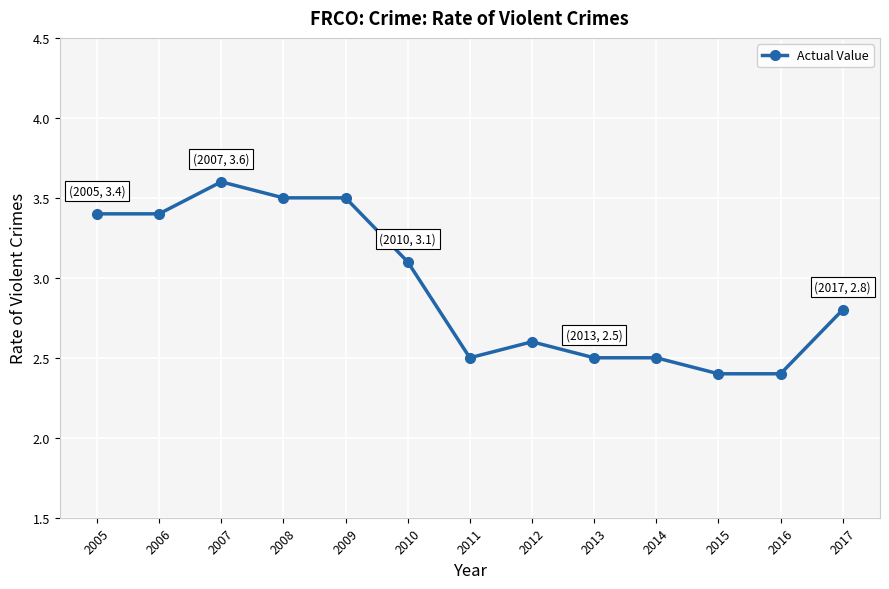

What is the minimum value shown in the chart?

2.4